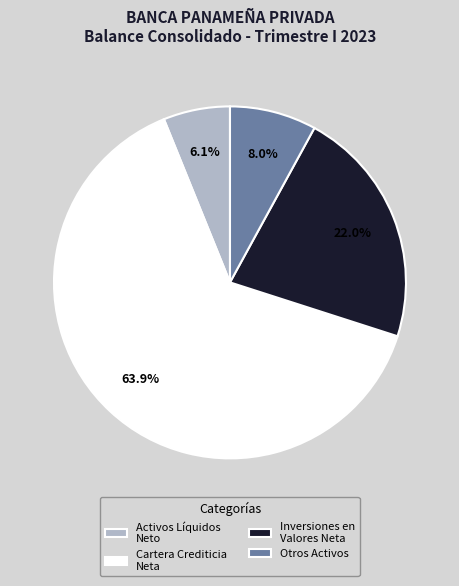

Is there any slice that represents more than half of the pie?

Yes